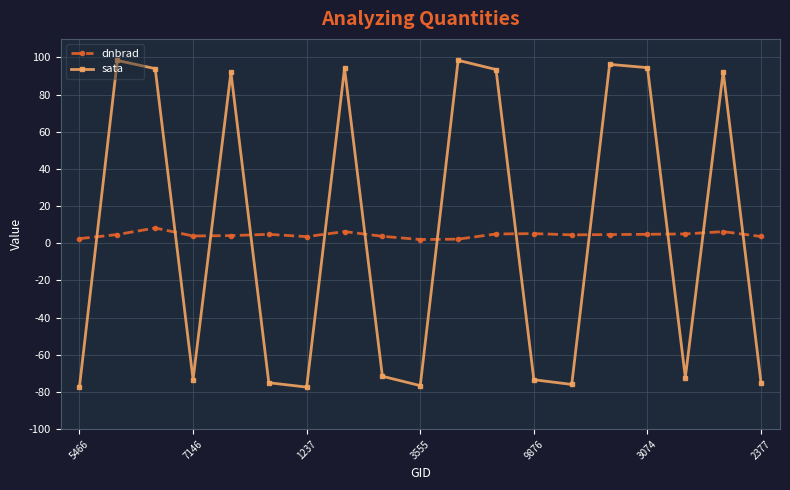

What is the value of the dnbrad point at the 14th from the left?

4.6